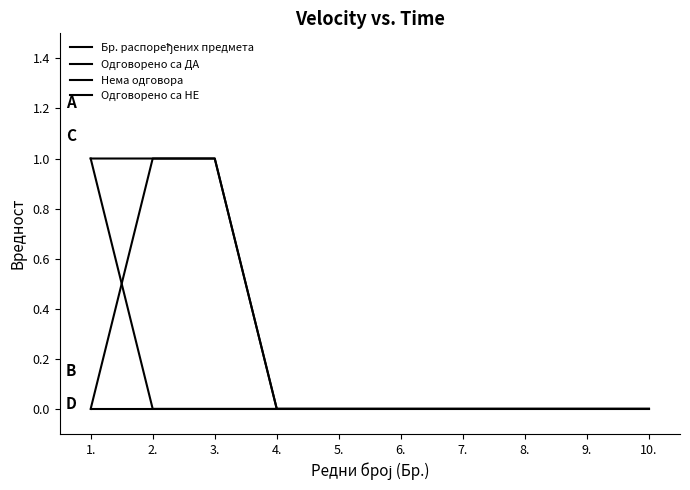

Is it true that Одговорено са ДА equals 0 at 1.?

True